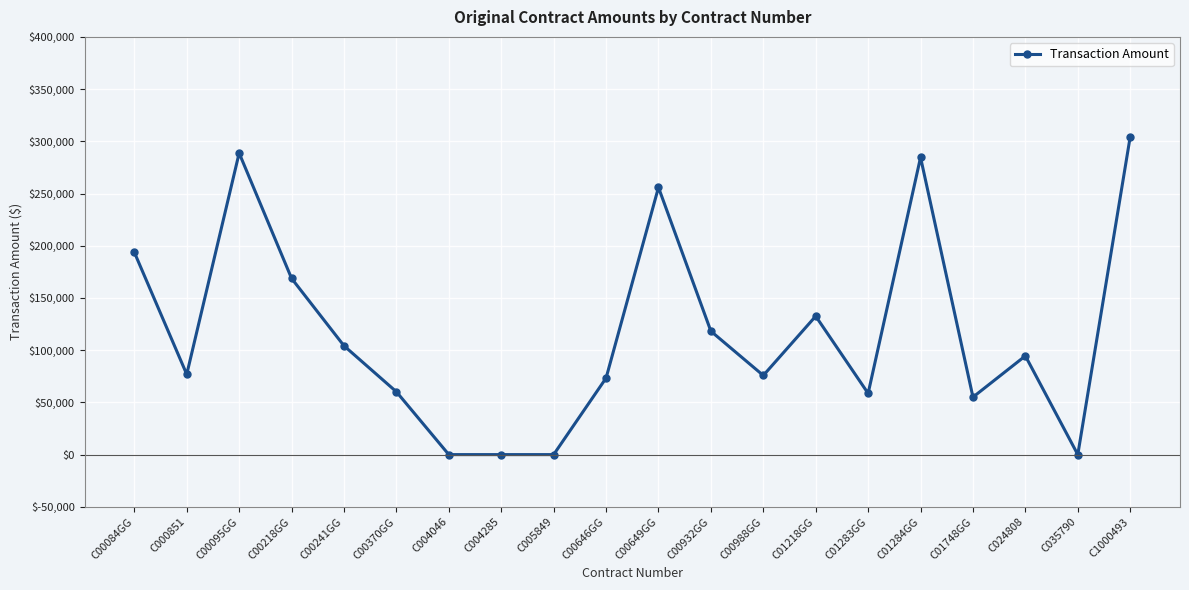

What is the maximum value shown in the chart?

304329.0